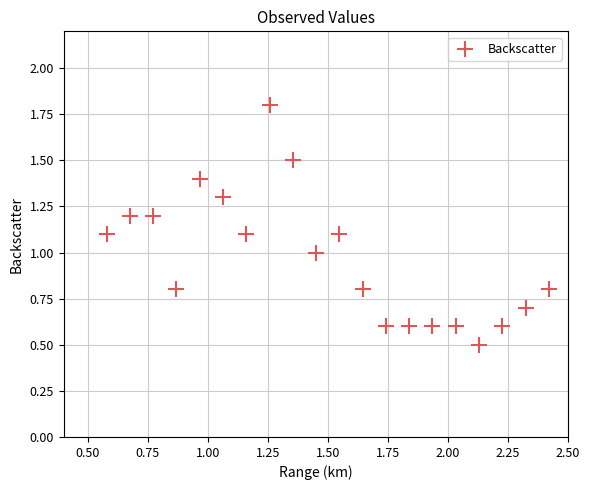

What is the range of Y values (max minus min)?

1.3